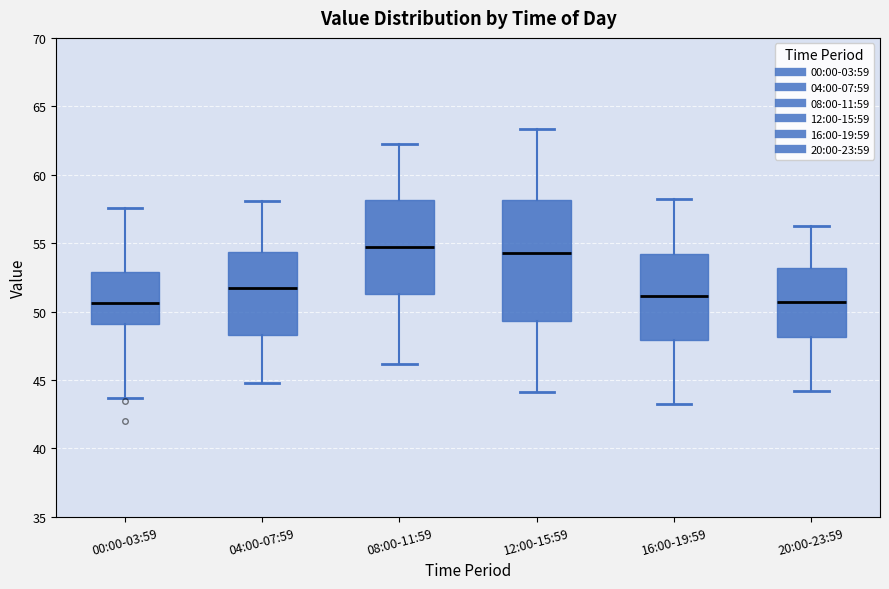

Where is the lower edge of the box for 12:00-15:59 on the y-axis? The values are not printed on the chart, so give them approximately, as read against the axis.

49.5